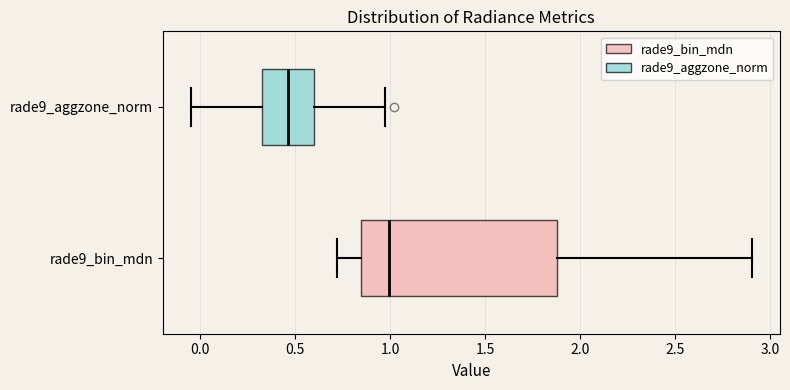

Where does the median line of the box for rade9_aggzone_norm sit on the x-axis? The values are not printed on the chart, so give them approximately, as read against the axis.

0.45